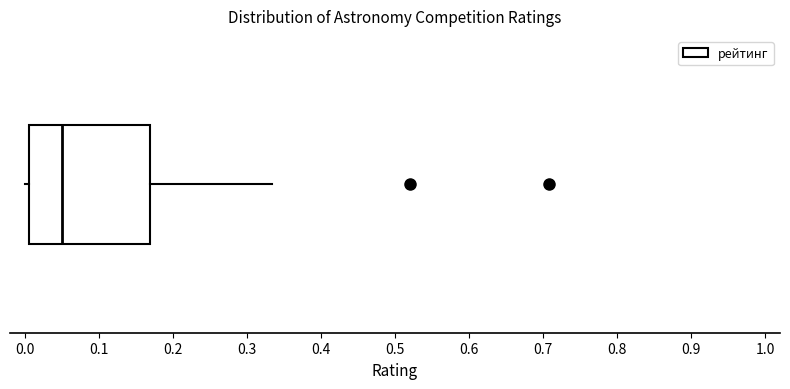

Where is the left edge of the box on the x-axis? The values are not printed on the chart, so give them approximately, as read against the axis.

0.01